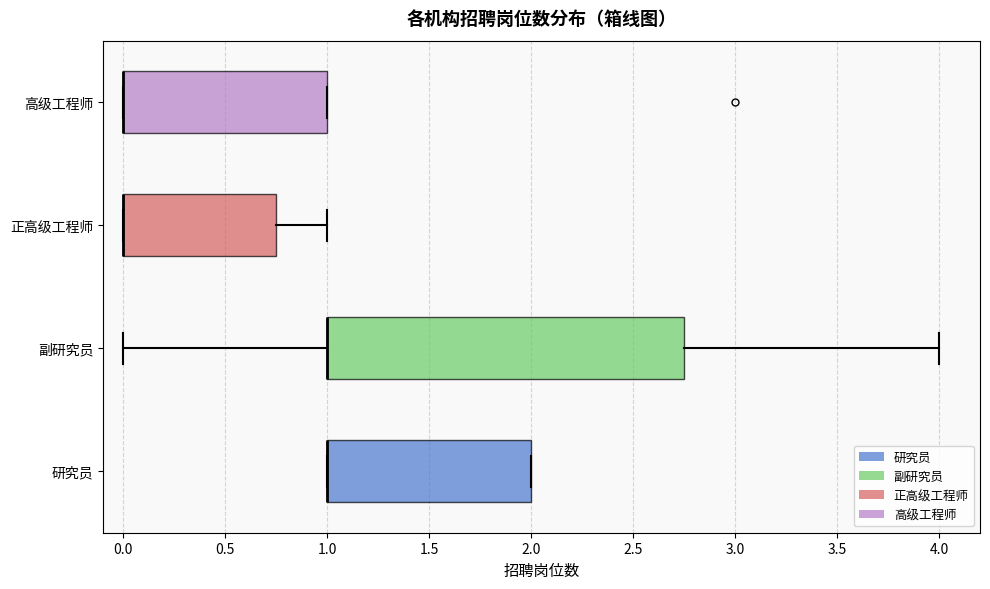

Reading bottom to top, transcribe this box plot: for each box, give where its median line is, the range the box spans, and where its two whiskers end, as read against the x-axis. The values are not printed on the chart, so give them approximately, as read against the axis.

研究员: median 1.00 (drawn on the box's left edge), box 1.00 to 2.00, whiskers 1.00 to 2.00
副研究员: median 1.00 (drawn on the box's left edge), box 1.00 to 2.75, whiskers 0.00 to 4.00
正高级工程师: median 0.00 (drawn on the box's left edge), box 0.00 to 0.75, whiskers 0.00 to 1.00
高级工程师: median 0.00 (drawn on the box's left edge), box 0.00 to 1.00, whiskers 0.00 to 1.00